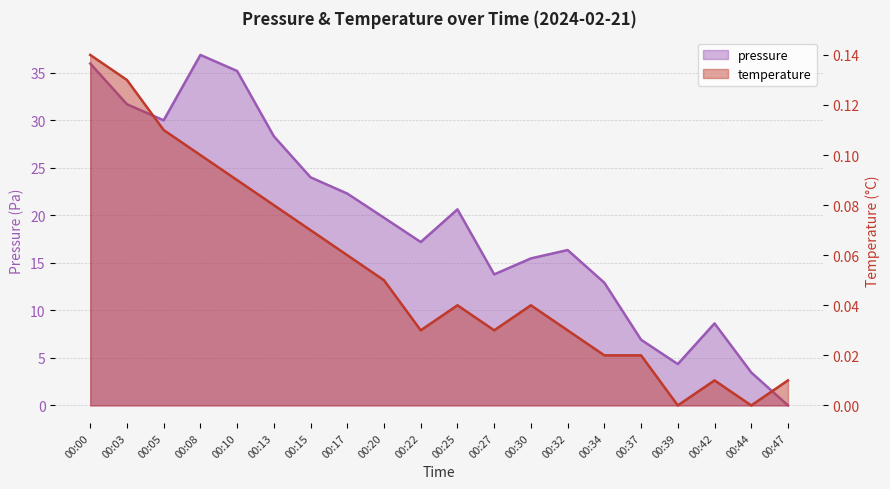

Is the value of pressure at 00:05 greater than the value of temperature at 00:17?

Yes